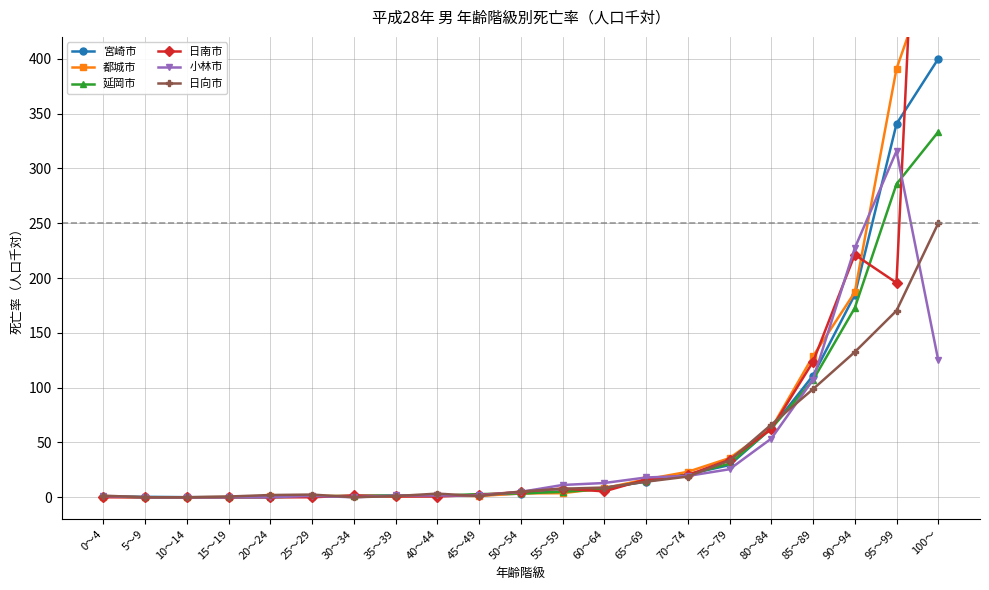

Is the value of 宮崎市 at 45～49 greater than the value of 都城市 at 60～64?

No